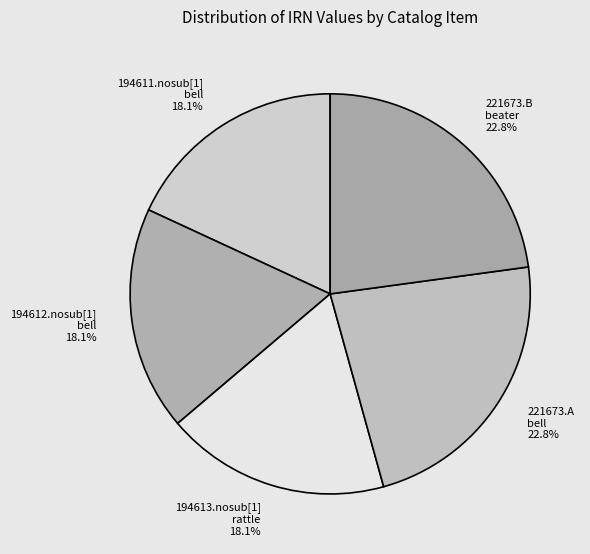

Count the number of slices in the pie.

5